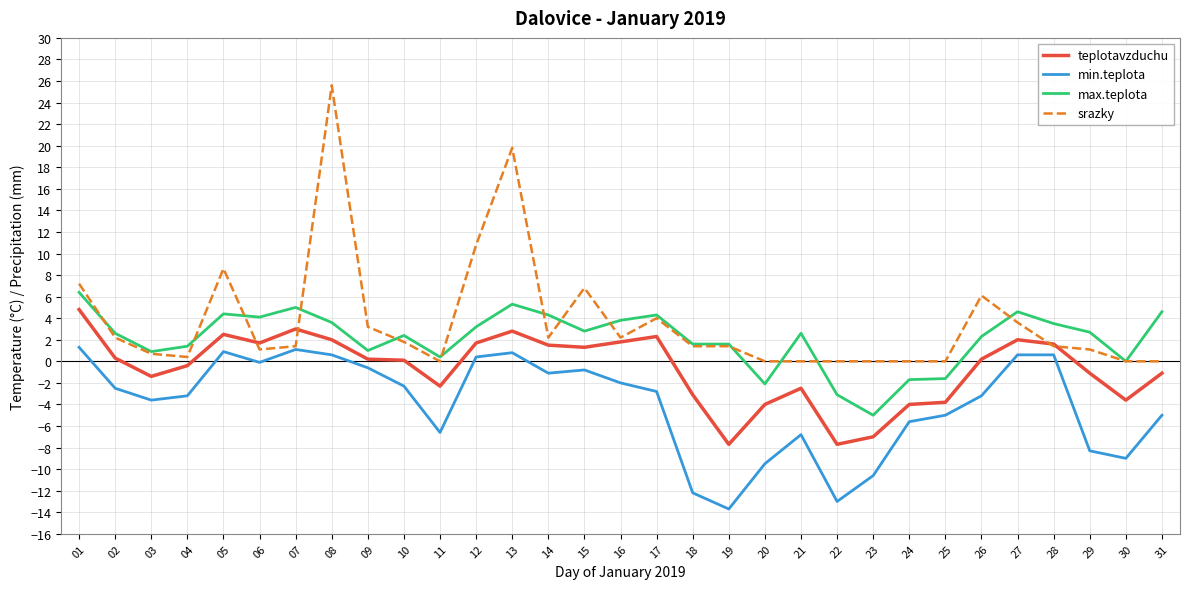

Where does the teplotavzduchu series first go above 0?

01